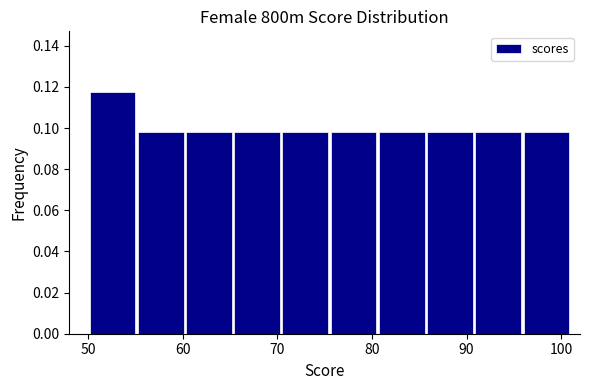

Reading left to right, transcribe this chart: for each bar, give the range it covers on the x-axis and its height. Neither the bar edges nor the heights are printed on the chart, so give them approximately, as read against the axes.

50.0 to 55.1: 0.118
55.1 to 60.2: 0.098
60.2 to 65.3: 0.098
65.3 to 70.4: 0.098
70.4 to 75.5: 0.098
75.5 to 80.6: 0.098
80.6 to 85.7: 0.098
85.7 to 90.8: 0.098
90.8 to 95.9: 0.098
95.9 to 101.0: 0.098